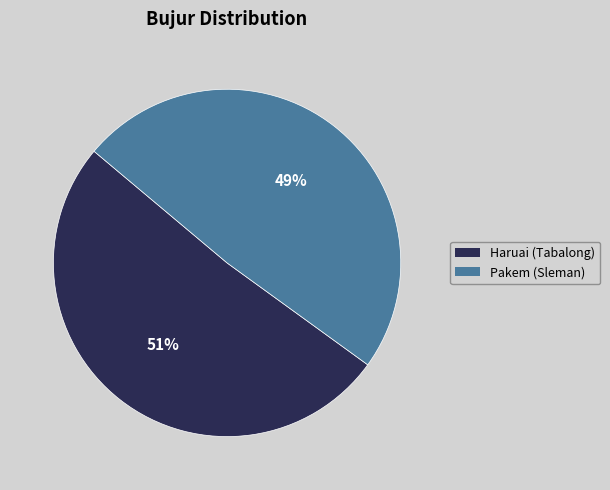

Is the sum of Pakem (Sleman) and Haruai (Tabalong) greater than half?

Yes